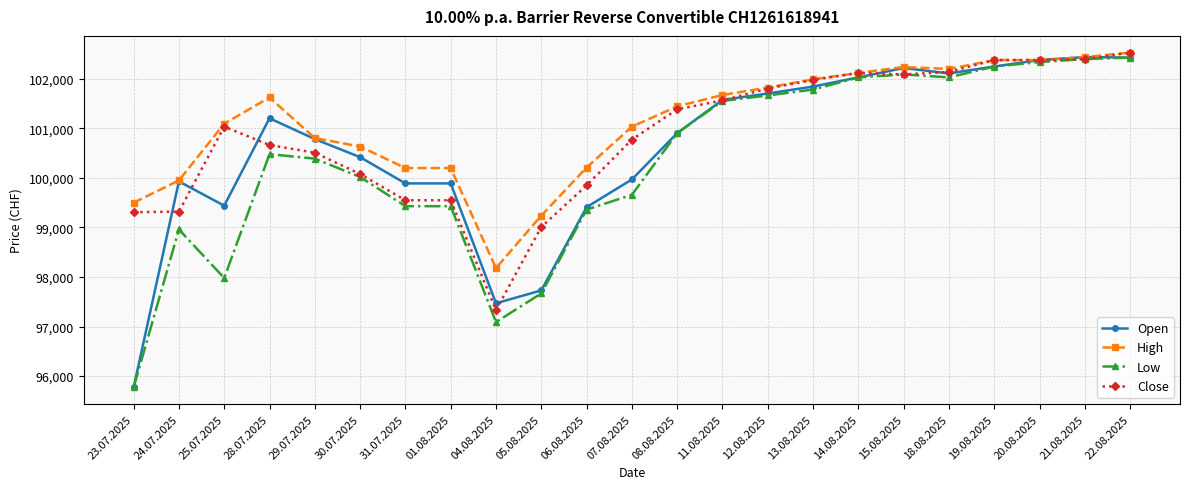

Where do Open and Close first cross each other?

23.07.2025 and 24.07.2025